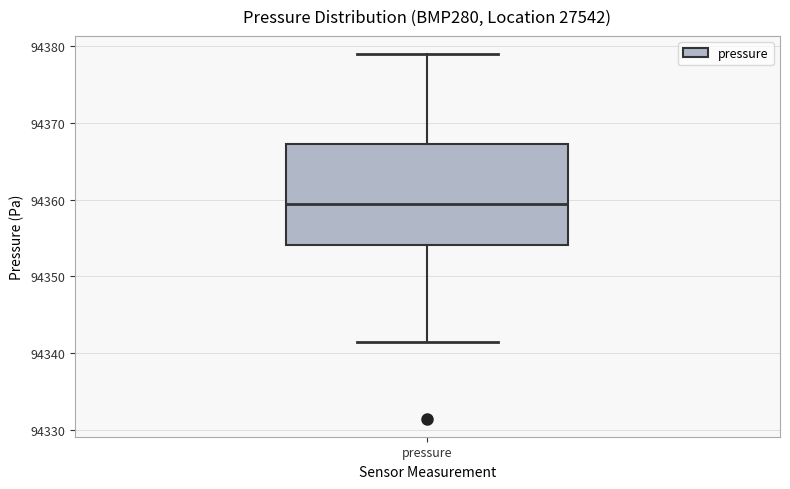

Transcribe this box plot: give where the median line is, the range the box spans, and where the two whiskers end, as read against the y-axis. The values are not printed on the chart, so give them approximately, as read against the axis.

median 94359, box 94354 to 94367, whiskers 94341 to 94379